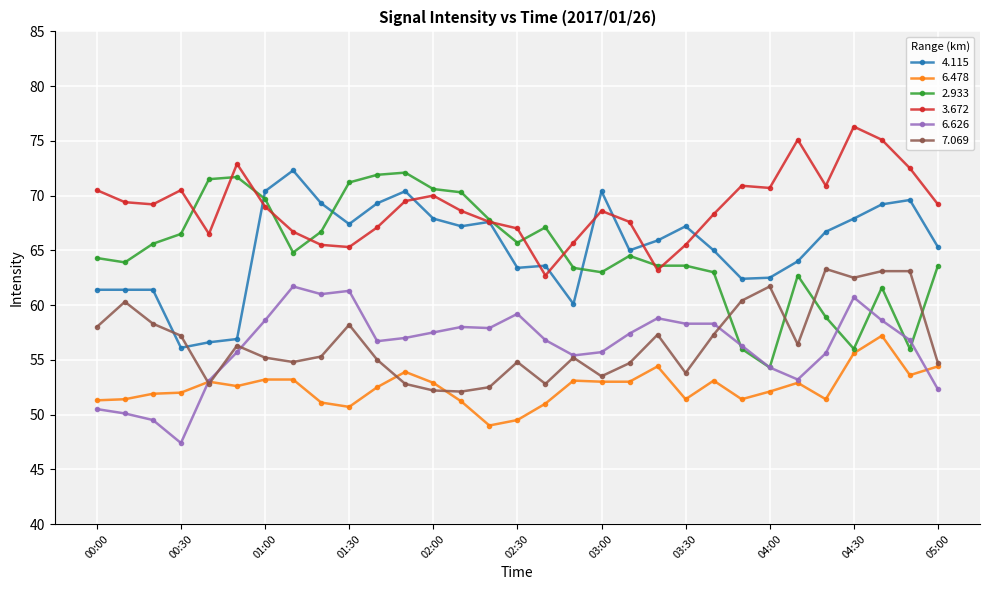

Which series has the largest total across all categories?

3.672